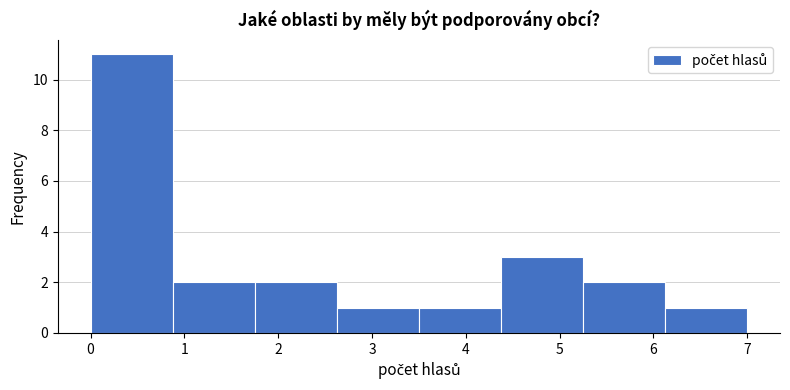

Reading left to right, transcribe this chart: for each bar, give the range it covers on the x-axis and its height. Neither the bar edges nor the heights are printed on the chart, so give them approximately, as read against the axes.

0.0 to 0.9: 11
0.9 to 1.8: 2
1.8 to 2.6: 2
2.6 to 3.5: 1
3.5 to 4.4: 1
4.4 to 5.3: 3
5.3 to 6.1: 2
6.1 to 7.0: 1